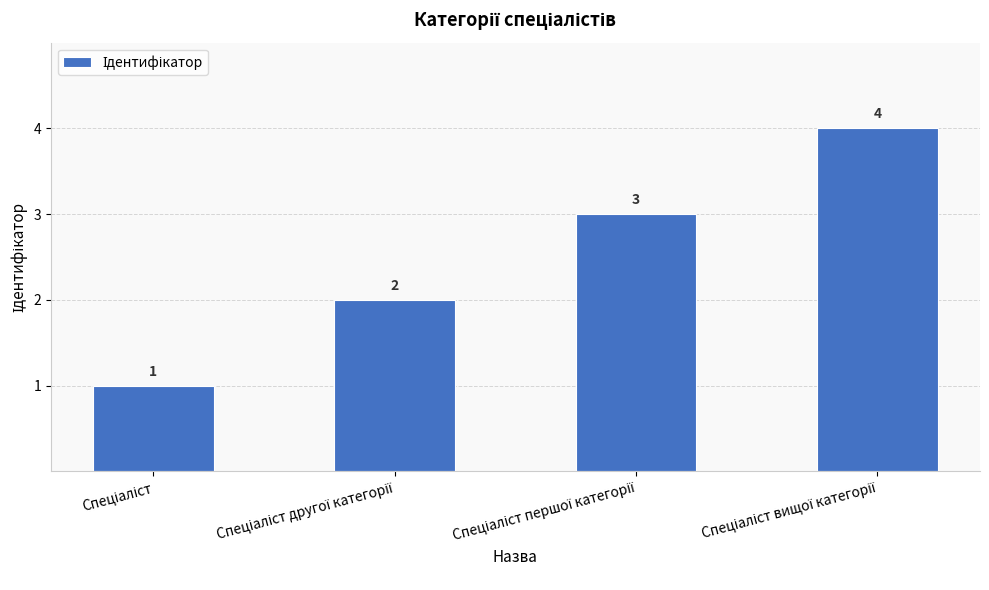

What is the value of the 3rd bar from the left?

3